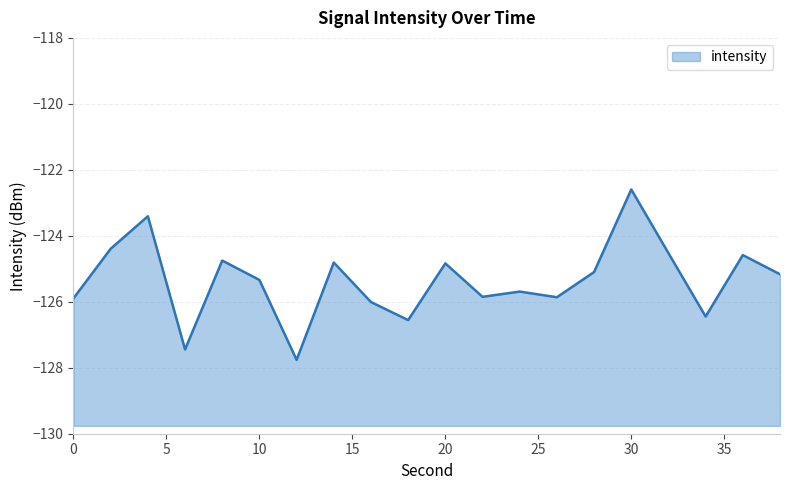

What is the smallest value displayed?

-127.8